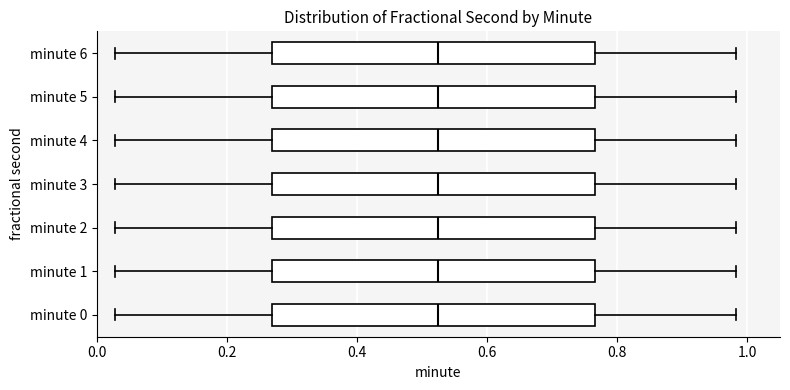

Reading bottom to top, read every box against the x-axis: the position of its median line, the range the box covers, and the ends of its whiskers. The values are not printed on the chart, so give them approximately, as read against the axis.

minute 0: median 0.52, box 0.26 to 0.76, whiskers 0.02 to 0.98
minute 1: median 0.52, box 0.26 to 0.76, whiskers 0.02 to 0.98
minute 2: median 0.52, box 0.26 to 0.76, whiskers 0.02 to 0.98
minute 3: median 0.52, box 0.26 to 0.76, whiskers 0.02 to 0.98
minute 4: median 0.52, box 0.26 to 0.76, whiskers 0.02 to 0.98
minute 5: median 0.52, box 0.26 to 0.76, whiskers 0.02 to 0.98
minute 6: median 0.52, box 0.26 to 0.76, whiskers 0.02 to 0.98